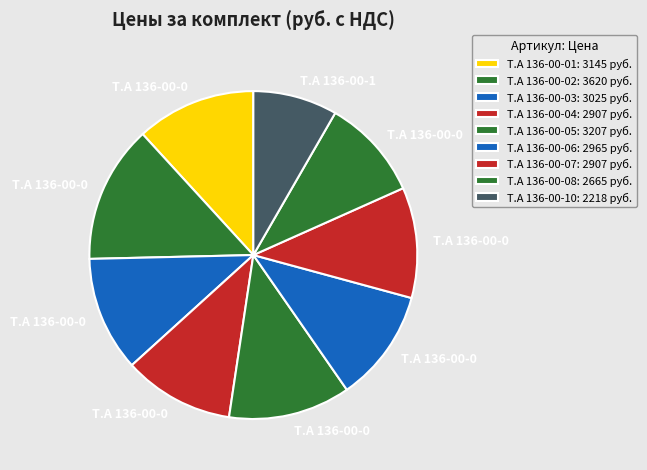

Combined, what portion of the pie is T.A 136-00-06 and T.A 136-00-02?

24.7%